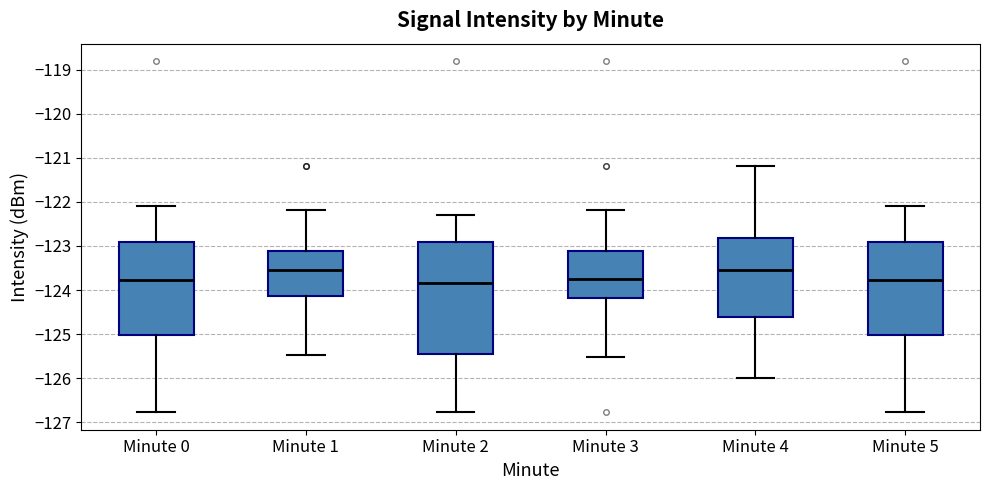

Reading left to right, read every box against the y-axis: the position of its median line, the range the box covers, and the ends of its whiskers. The values are not printed on the chart, so give them approximately, as read against the axis.

Minute 0: median -123.8, box -125.0 to -122.9, whiskers -126.8 to -122.1
Minute 1: median -123.5, box -124.1 to -123.1, whiskers -125.5 to -122.2
Minute 2: median -123.8, box -125.4 to -122.9, whiskers -126.8 to -122.3
Minute 3: median -123.8, box -124.2 to -123.1, whiskers -125.5 to -122.2
Minute 4: median -123.5, box -124.6 to -122.8, whiskers -126.0 to -121.2
Minute 5: median -123.8, box -125.0 to -122.9, whiskers -126.8 to -122.1